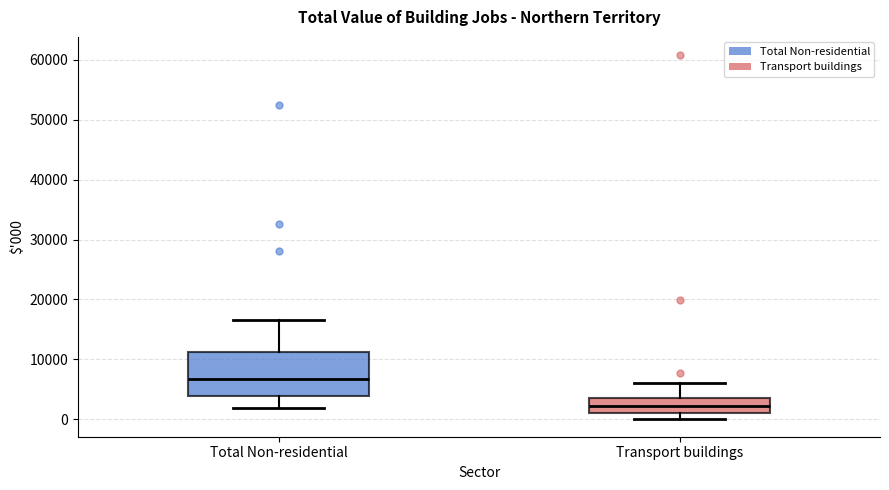

Where is the lower edge of the box for Transport buildings on the y-axis? The values are not printed on the chart, so give them approximately, as read against the axis.

1000